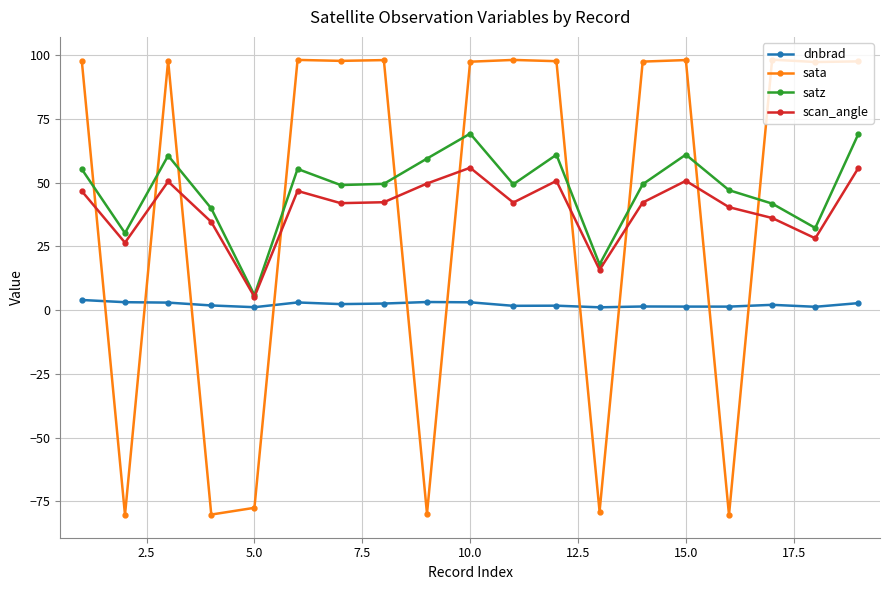

List the series in order of their peak value, highest first.

sata, satz, scan_angle, dnbrad